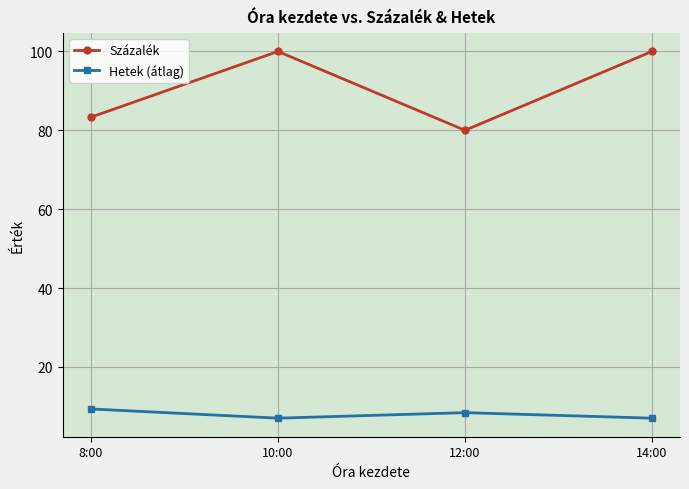

Count the number of data series in this chart.

2